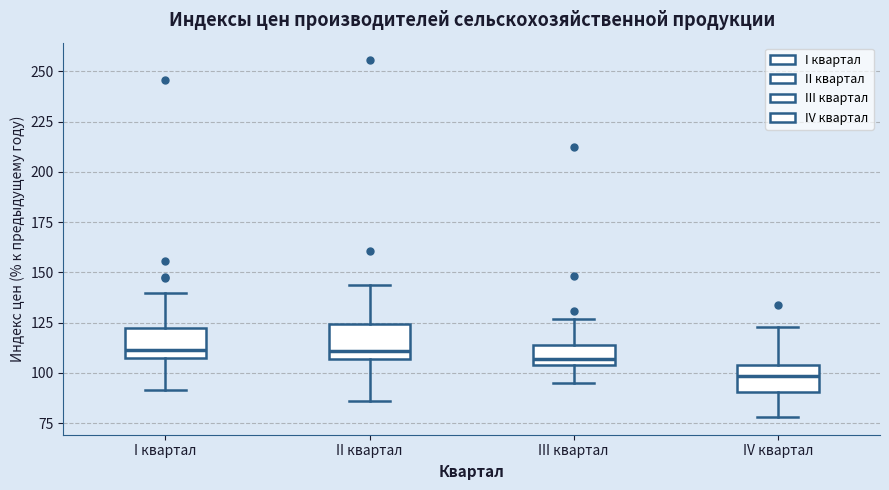

Where is the upper edge of the box for II квартал on the y-axis? The values are not printed on the chart, so give them approximately, as read against the axis.

125